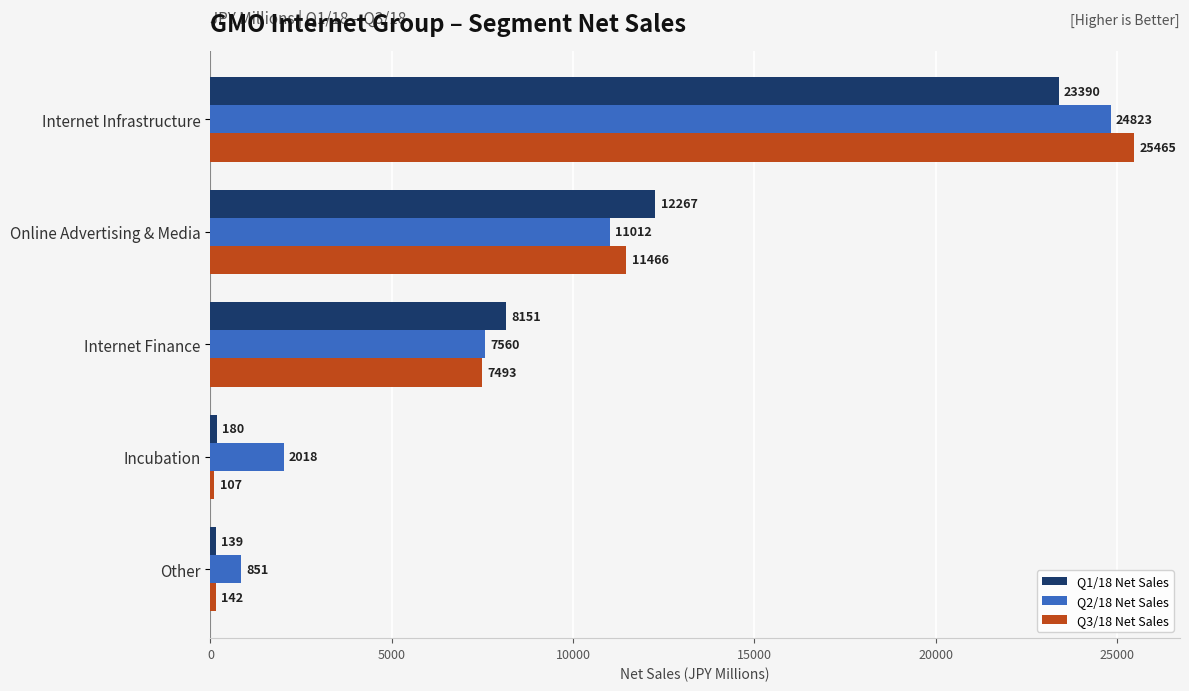

Which series has the widest spread of values?

Q3/18 Net Sales